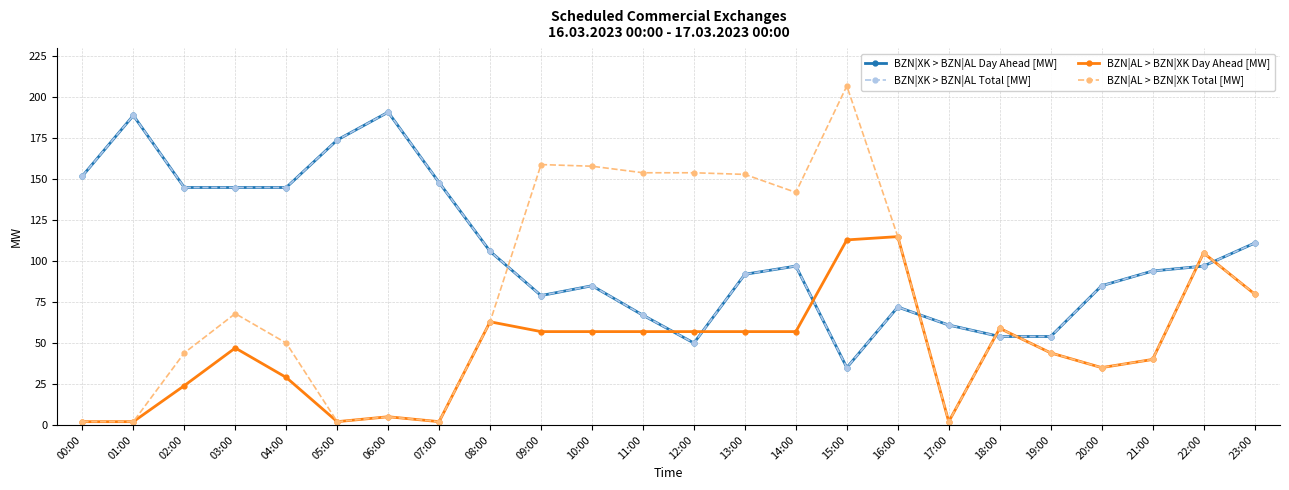

What is the minimum value for BZN|XK > BZN|AL Total [MW]?

35